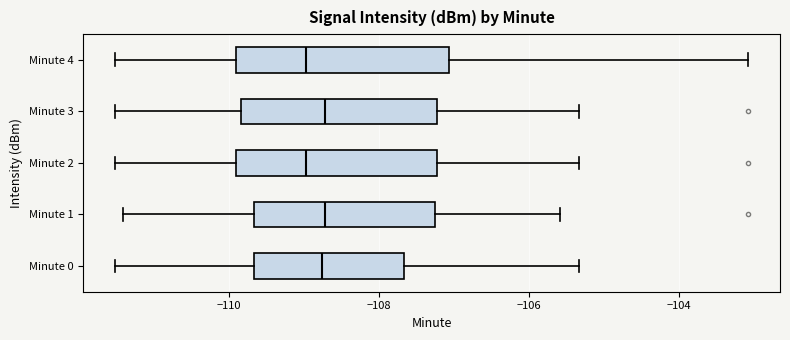

Reading bottom to top, transcribe this box plot: for each box, give where its median line is, the range the box spans, and where its two whiskers end, as read against the x-axis. The values are not printed on the chart, so give them approximately, as read against the axis.

Minute 0: median -108.8, box -109.6 to -107.6, whiskers -111.6 to -105.4
Minute 1: median -108.8, box -109.6 to -107.2, whiskers -111.4 to -105.6
Minute 2: median -109.0, box -110.0 to -107.2, whiskers -111.6 to -105.4
Minute 3: median -108.8, box -109.8 to -107.2, whiskers -111.6 to -105.4
Minute 4: median -109.0, box -110.0 to -107.0, whiskers -111.6 to -103.0